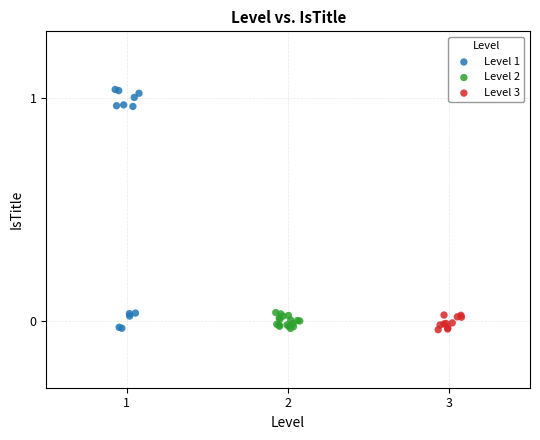

Which series has the largest Y range (max minus min)?

Level 1